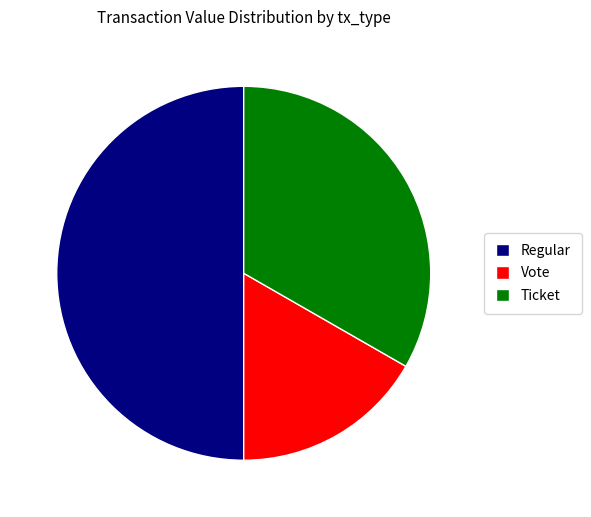

How many slices are in this pie chart?

3